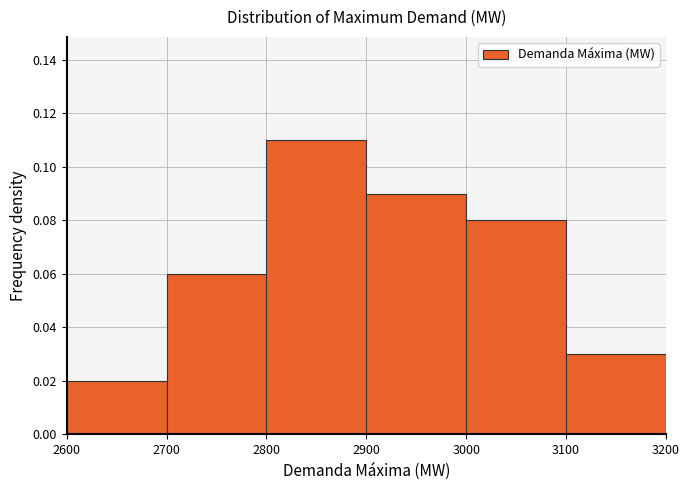

Over which range of the x-axis is the bar tallest?

2800 to 2900